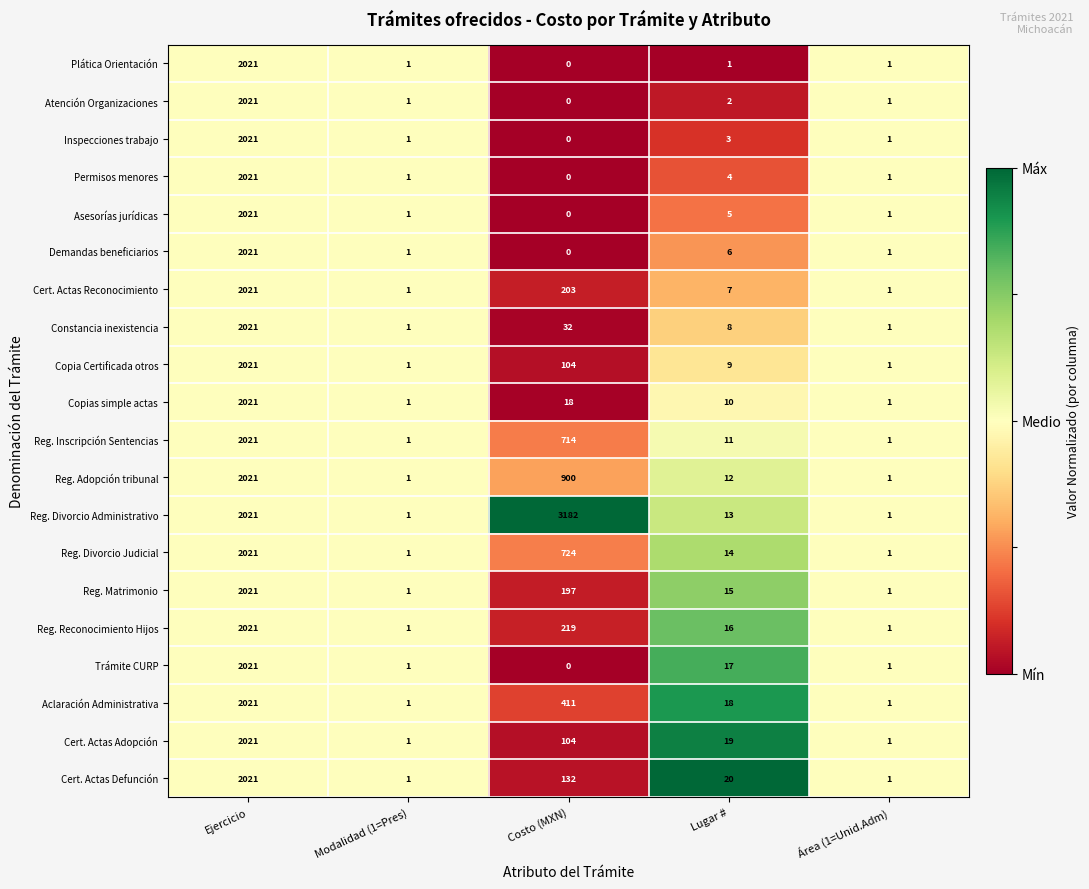

What is the sum of all Copia Certificada otros values?

2136